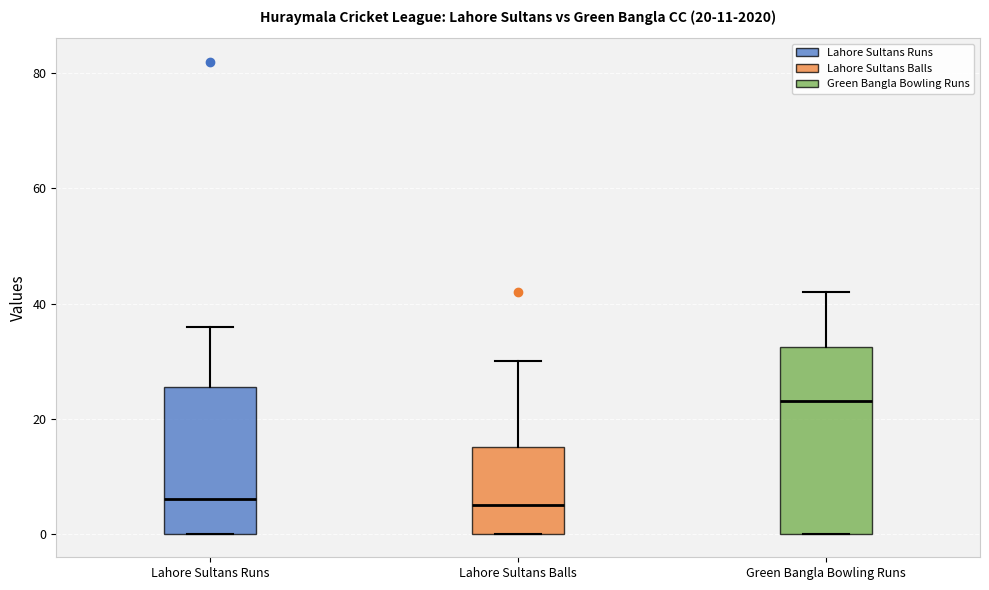

Which box has the highest median line?

Green Bangla Bowling Runs